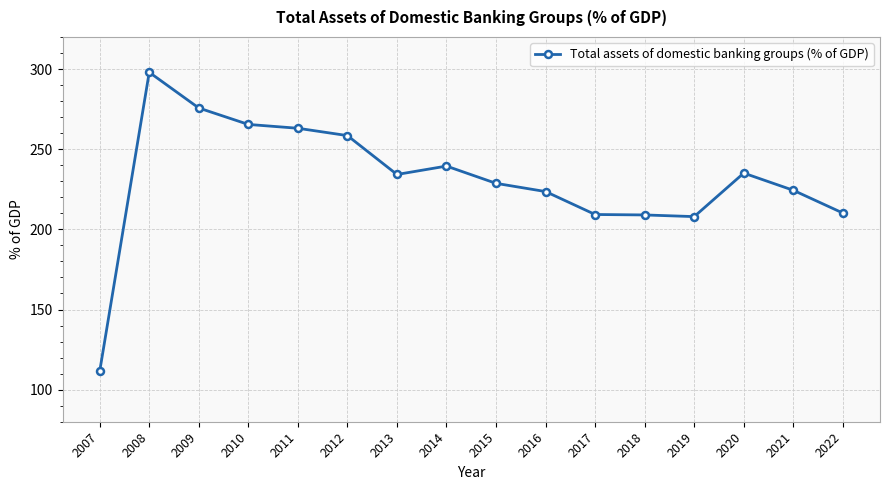

True or false: there are more than 0 points higher than both neighbors.

True